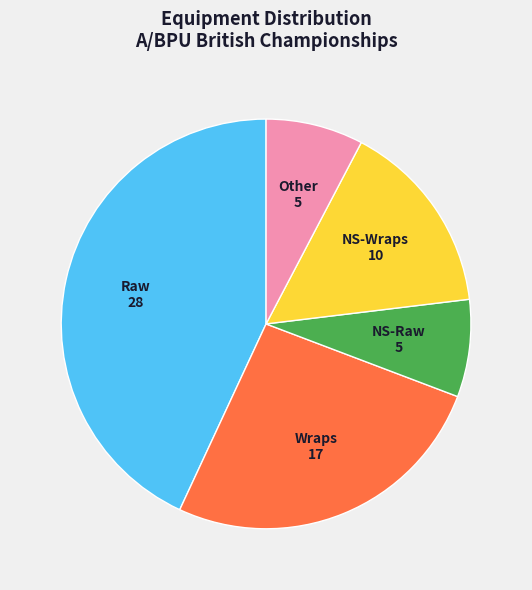

Between Wraps and Other, which is larger?

Wraps